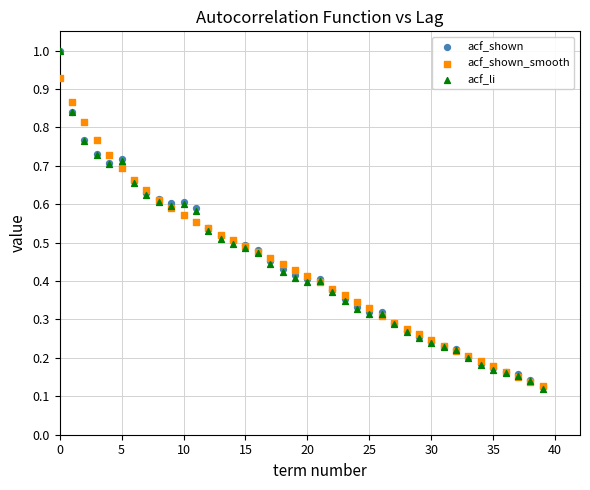

What are all the series names shown in the legend?

acf_shown, acf_shown_smooth, acf_li